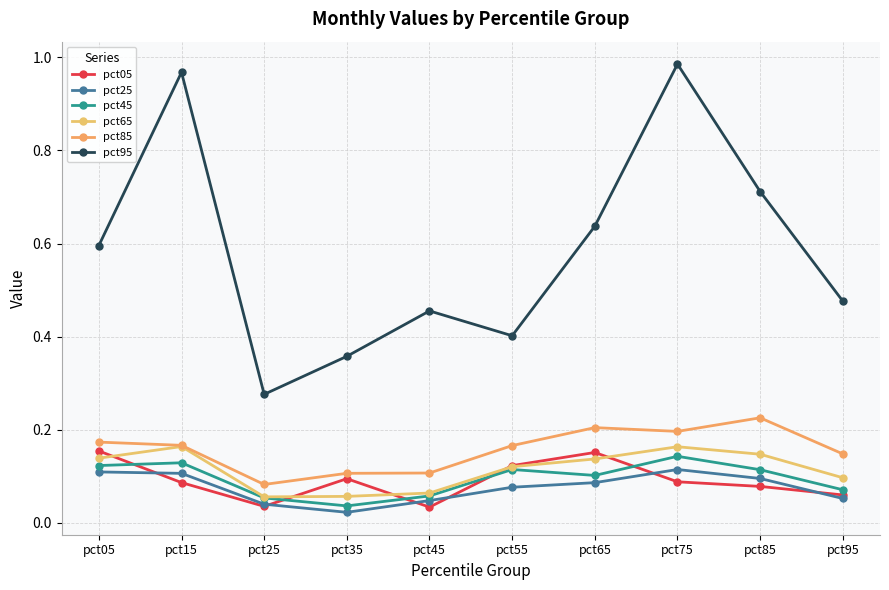

True or false: pct65 has a value of 0.1 at pct05.

True